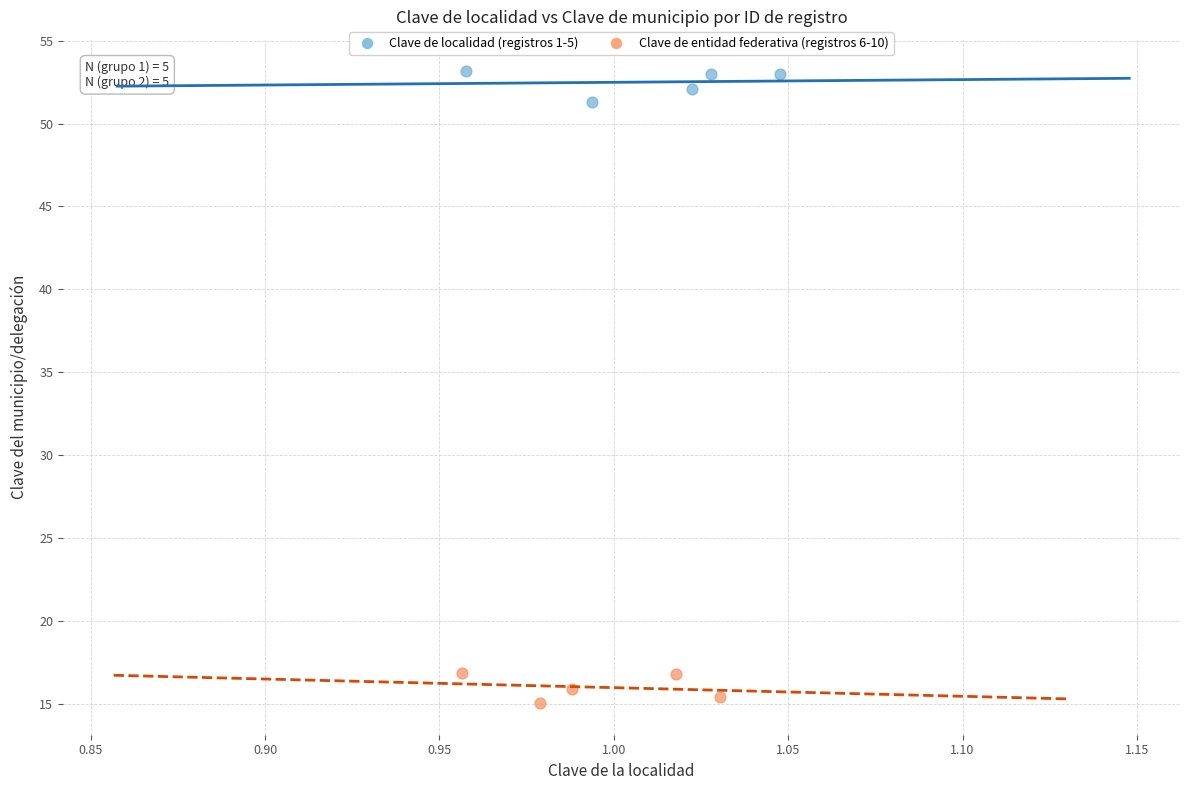

Which series reaches the minimum Y coordinate?

Clave de entidad federativa (registros 6-10)